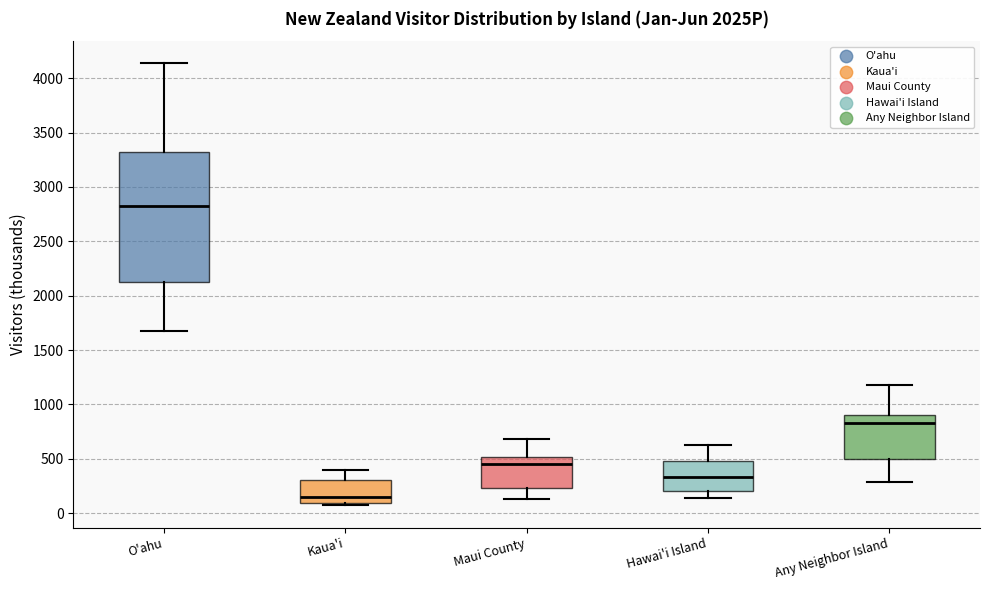

Comparing the boxes themselves (not the whiskers), which one is the tallest?

O'ahu